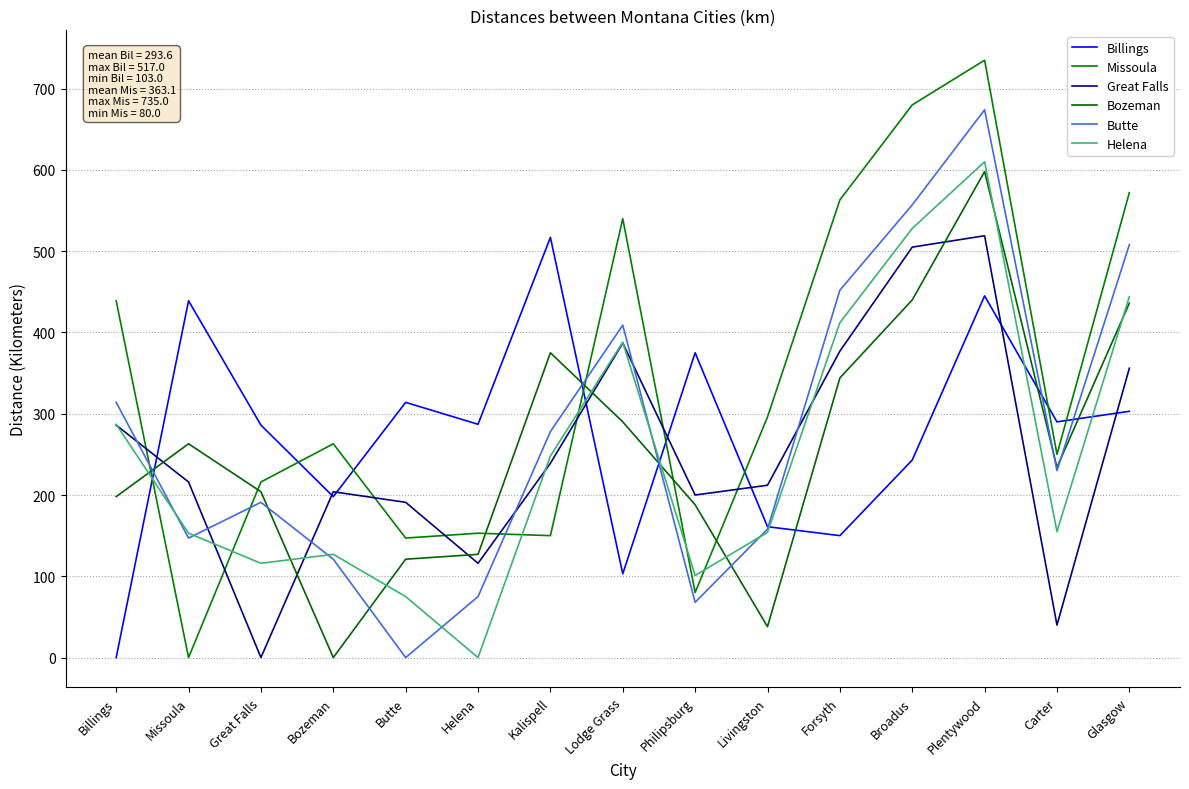

Reading right to left, what are all the values shown in this chart?

Billings: 303	290	445	243	150	161	375	103	517	287	314	198	286	439	0
Missoula: 572	250	735	680	563	296	80	540	150	153	147	263	216	0	439
Great Falls: 356	40	519	505	377	212	200	387	239	116	191	204	0	216	286
Bozeman: 436	234	598	440	344	38	188	290	375	127	121	0	204	263	198
Butte: 508	230	674	557	452	158	68	409	278	75	0	121	191	147	314
Helena: 444	155	610	528	412	154	101	388	248	0	75	127	116	153	287